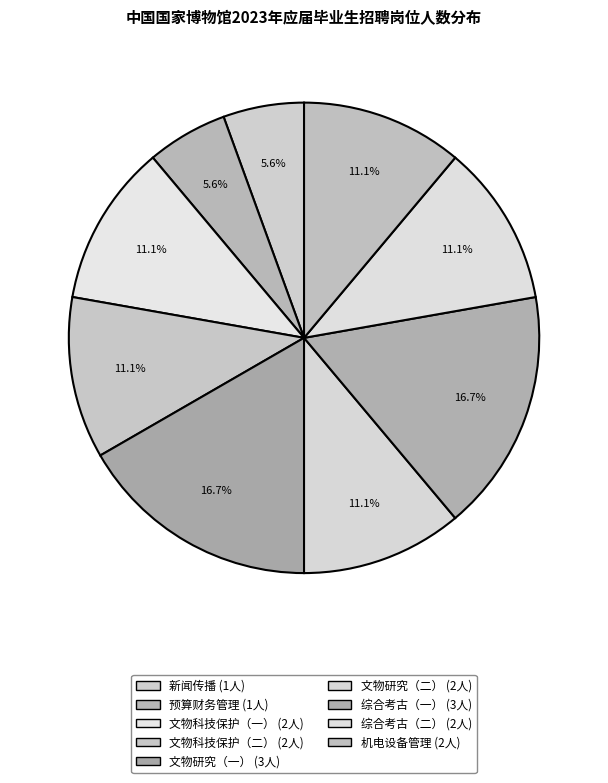

How many slices are in this pie chart?

9